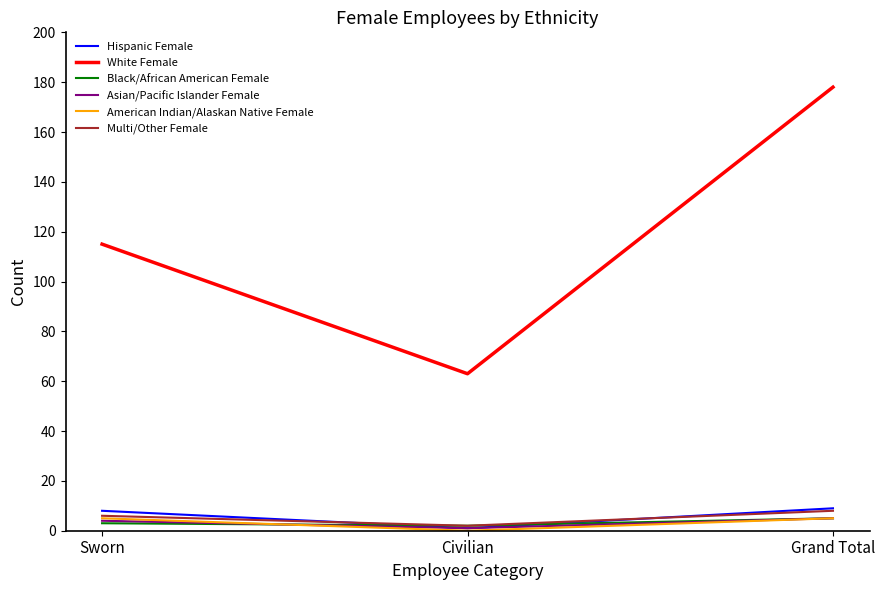

What is the difference between the Asian/Pacific Islander Female values at Civilian and Grand Total?

4